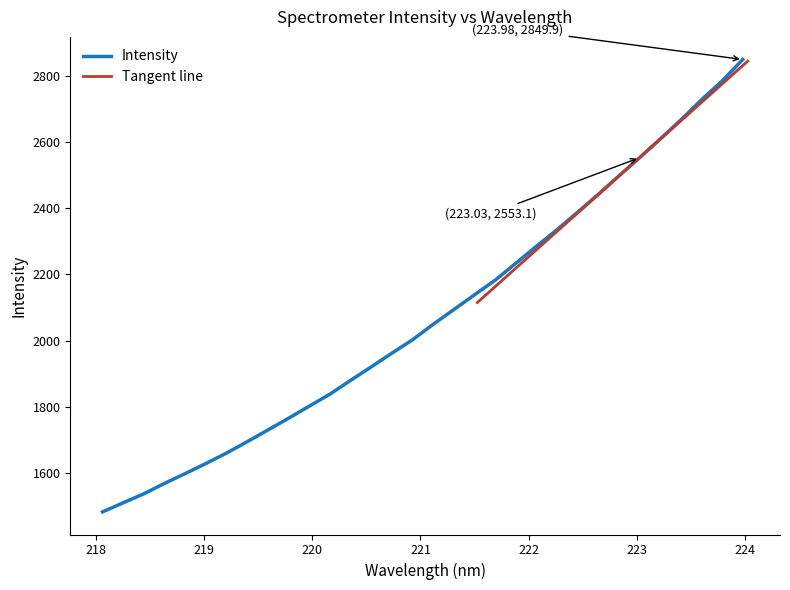

Is it true that the value at 223.408 is 3701.7?

False